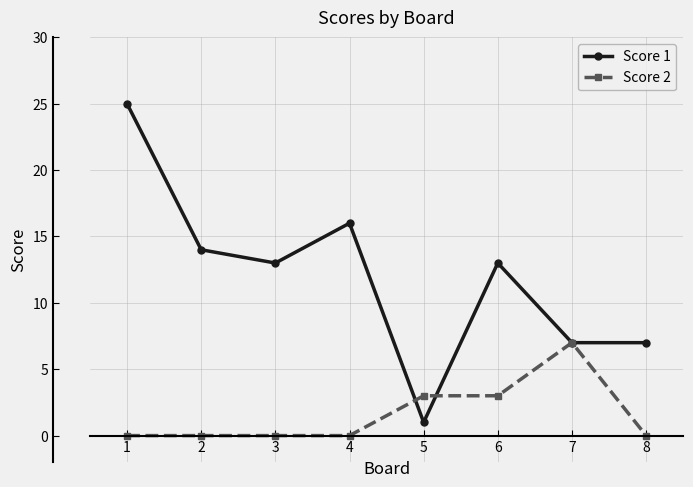

Does the chart have visible grid lines?

Yes